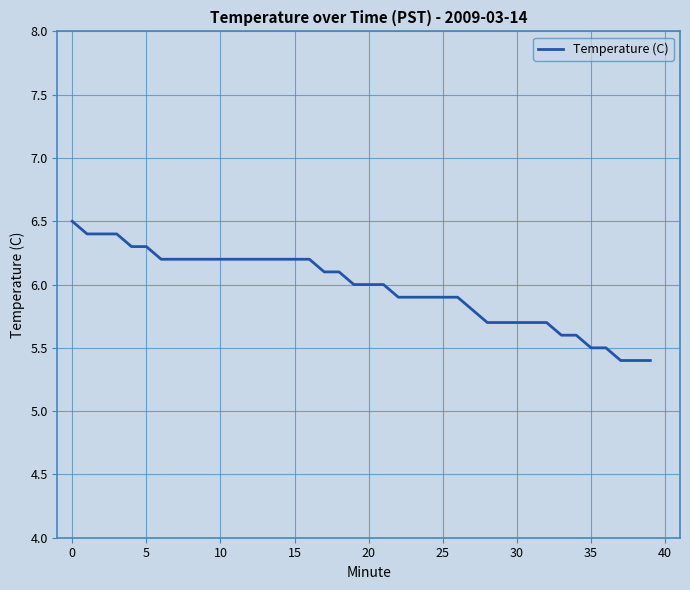

What is the difference between the maximum and minimum values?

1.1